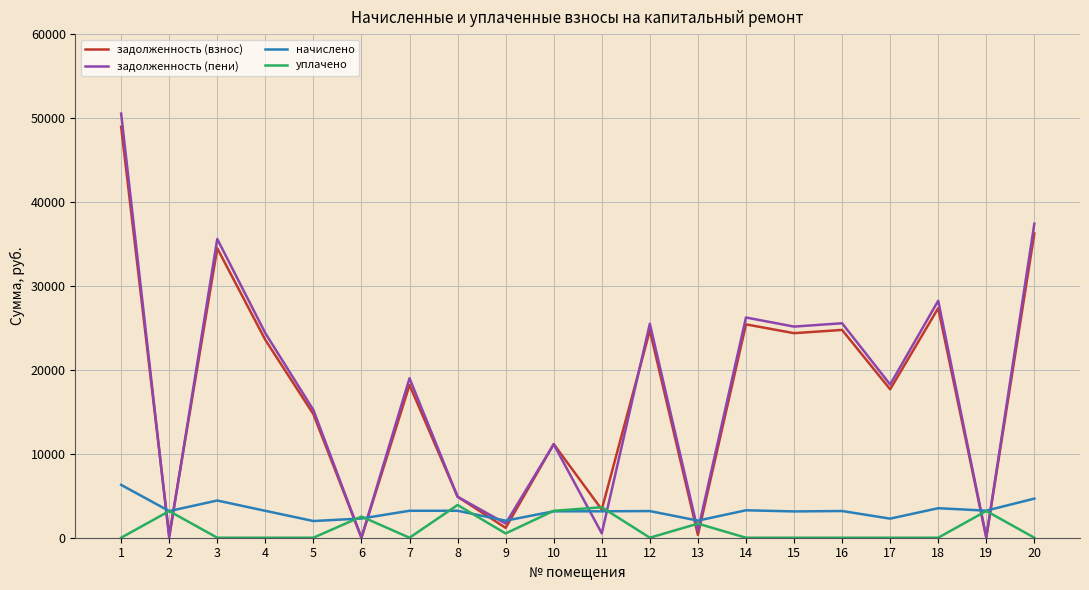

Between 16 and 19, which series saw the biggest shift?

задолженность (пени)